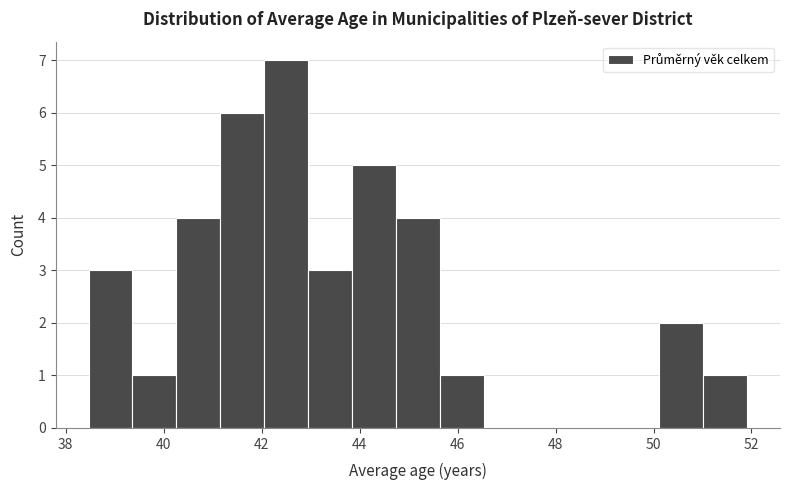

Reading left to right, list every bar in this chart as the range it spans on the x-axis followed by its height. Neither the bar edges nor the heights are printed on the chart, so give them approximately, as read against the axes.

38.4 to 39.4: 3
39.4 to 40.2: 1
40.2 to 41.2: 4
41.2 to 42.0: 6
42.0 to 43.0: 7
43.0 to 43.8: 3
43.8 to 44.8: 5
44.8 to 45.6: 4
45.6 to 46.6: 1
46.6 to 47.4: 0
47.4 to 48.4: 0
48.4 to 49.2: 0
49.2 to 50.2: 0
50.2 to 51.0: 2
51.0 to 52.0: 1